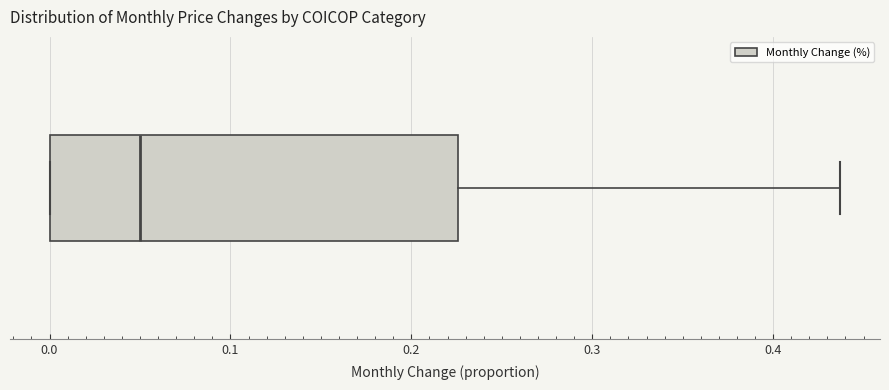

Where is the right edge of the box on the x-axis? The values are not printed on the chart, so give them approximately, as read against the axis.

0.23